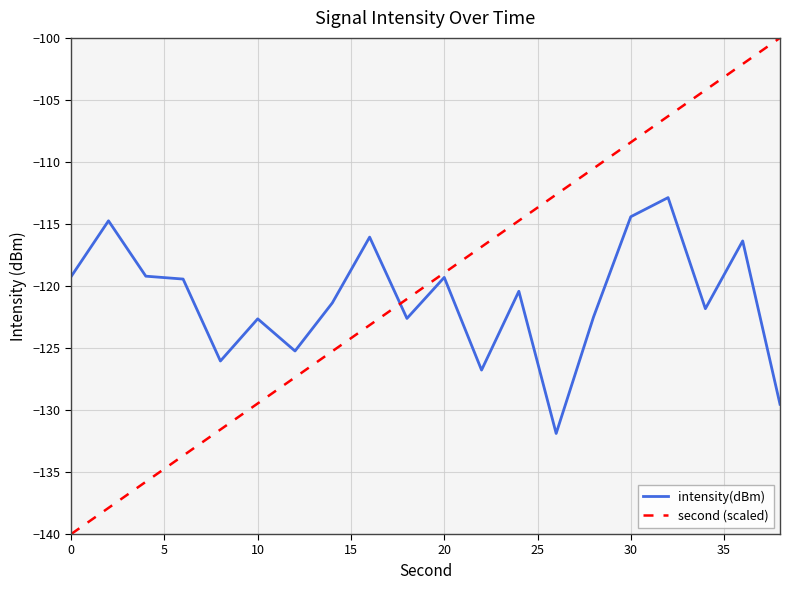

Rank the series by their maximum value, from highest to lowest.

second (scaled), intensity(dBm)